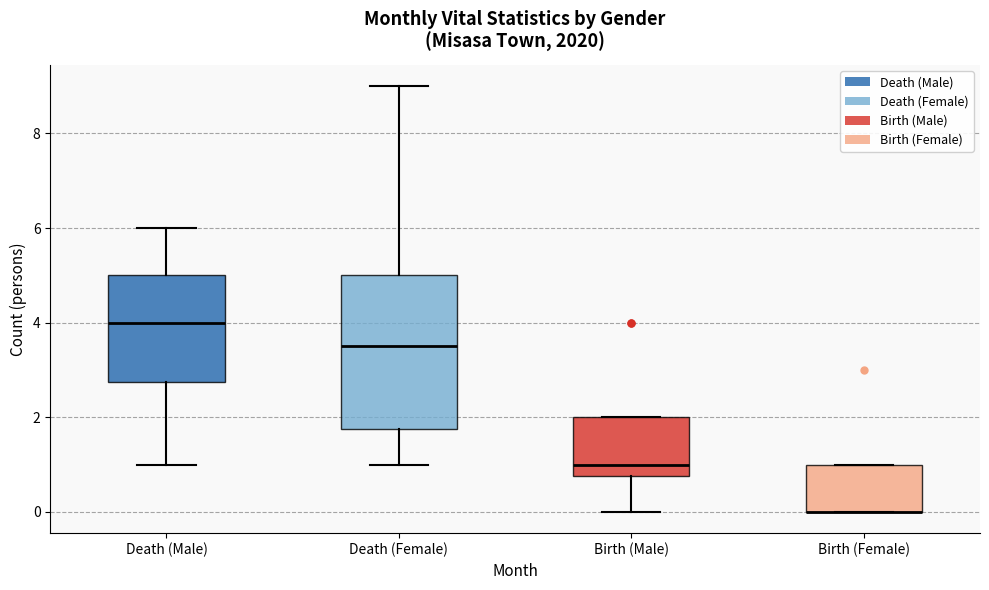

Reading left to right, transcribe this box plot: for each box, give where its median line is, the range the box spans, and where its two whiskers end, as read against the y-axis. The values are not printed on the chart, so give them approximately, as read against the axis.

Death (Male): median 4.0, box 2.8 to 5.0, whiskers 1.0 to 6.0
Death (Female): median 3.6, box 1.8 to 5.0, whiskers 1.0 to 9.0
Birth (Male): median 1.0, box 0.8 to 2.0, whiskers 0.0 to 2.0
Birth (Female): median 0.0 (drawn on the box's lower edge), box 0.0 to 1.0, whiskers 0.0 to 1.0